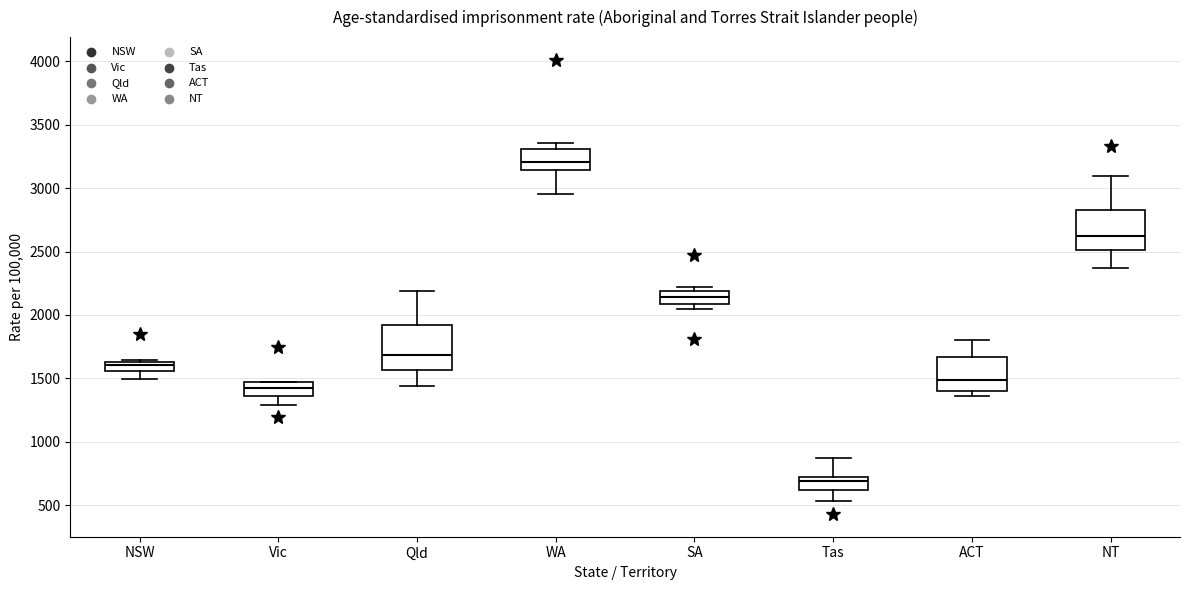

Which box has the lowest median line?

Tas